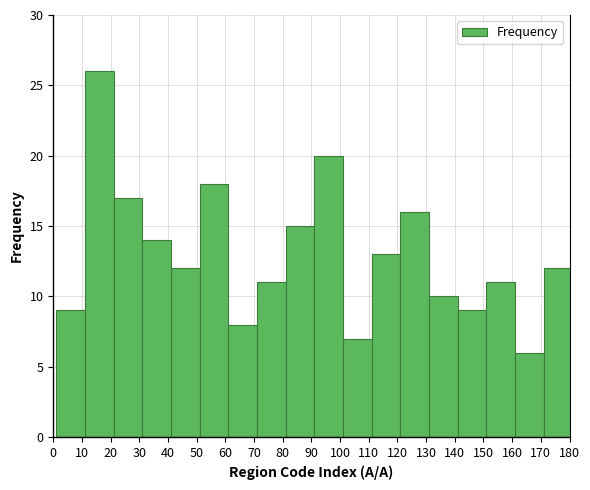

Reading left to right, list every bar in this chart as the range it spans on the x-axis followed by its height. The values are not printed on the chart, so give them approximately, as read against the axis.

1 to 11: 9
11 to 21: 26
21 to 31: 17
31 to 41: 14
41 to 51: 12
51 to 61: 18
61 to 71: 8
71 to 81: 11
81 to 91: 15
91 to 101: 20
101 to 111: 7
111 to 121: 13
121 to 131: 16
131 to 141: 10
141 to 151: 9
151 to 161: 11
161 to 171: 6
171 to 181: 12